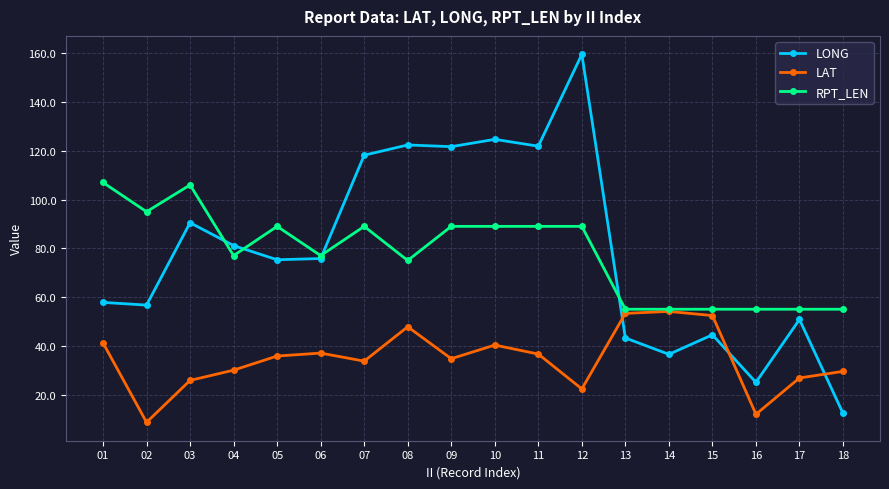

The value of LONG at 11 is 74.8. True or false?

False